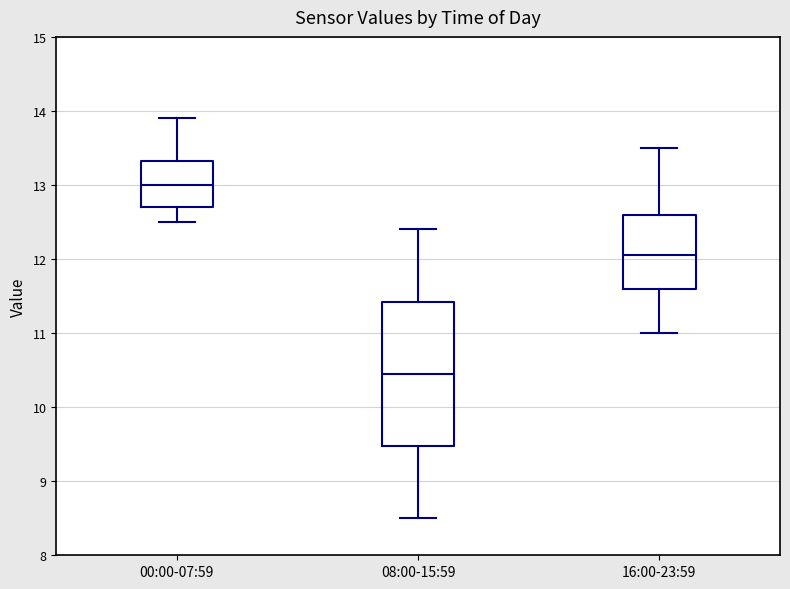

Comparing the boxes themselves (not the whiskers), which one is the tallest?

08:00-15:59